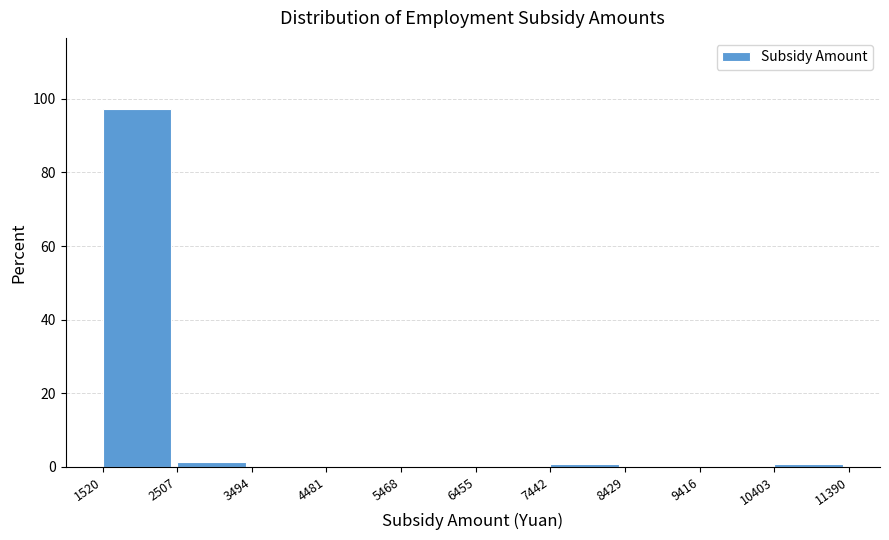

Which range on the x-axis has the tallest bar?

1520 to 2507